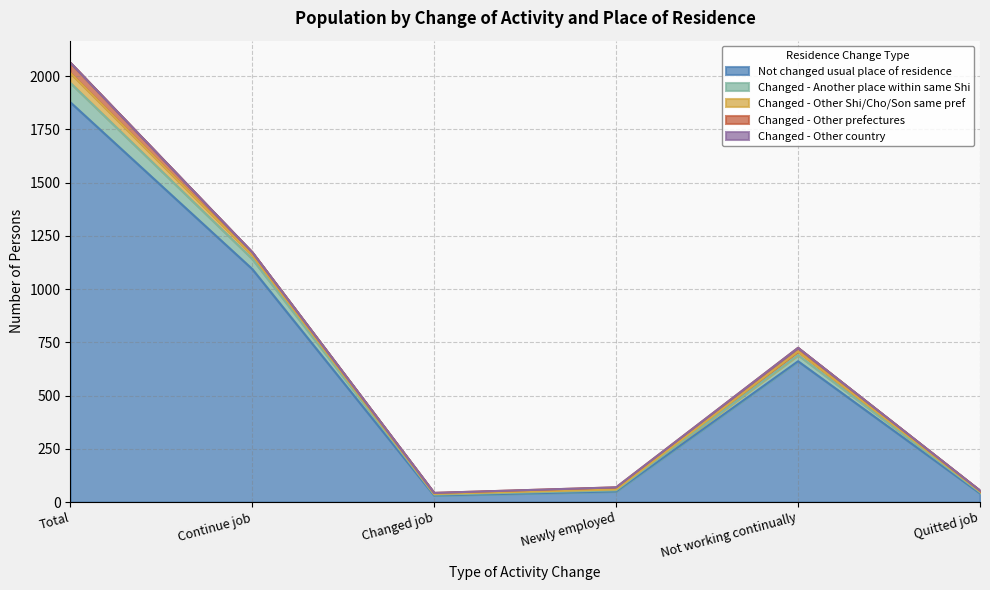

At which category is the sum across all series the highest?

Total